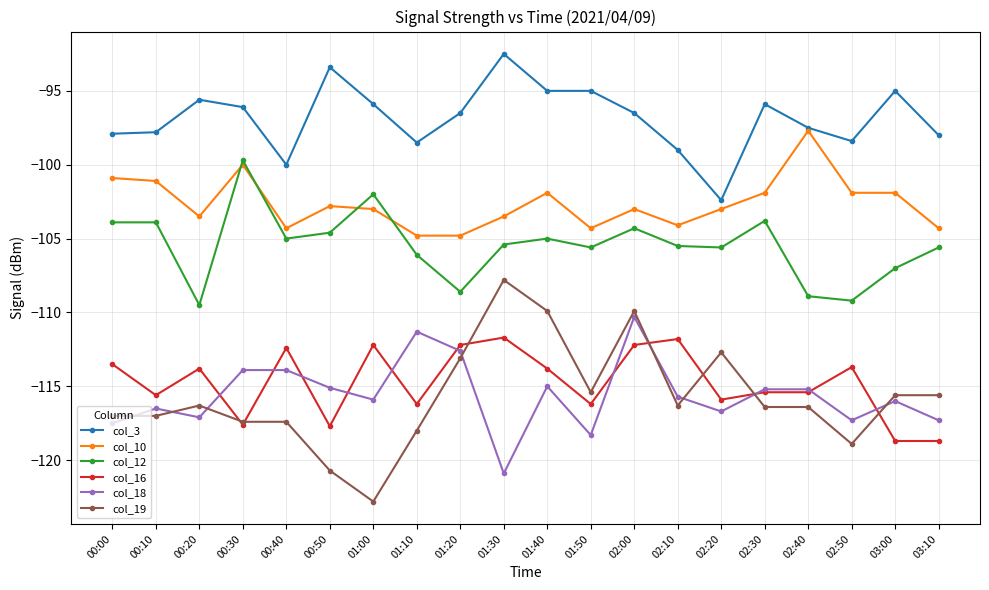

What is the label of the 14th point from the right?

01:00